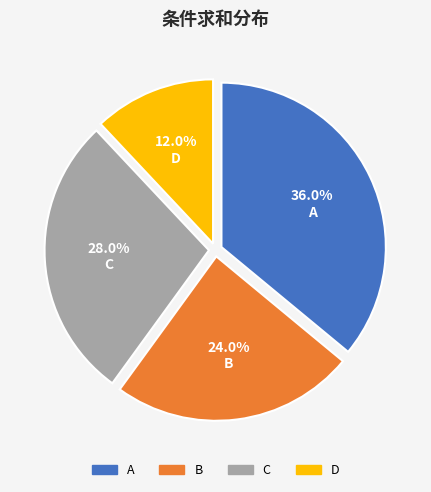

To the nearest percent, what portion does D represent?

12%